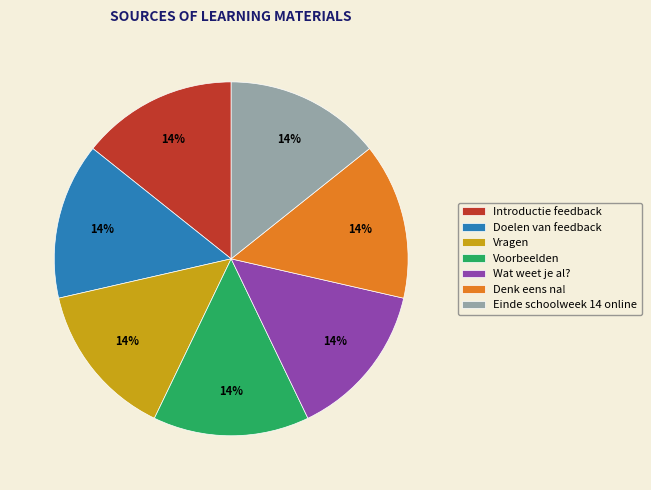

To the nearest percent, what portion does Wat weet je al? represent?

14%